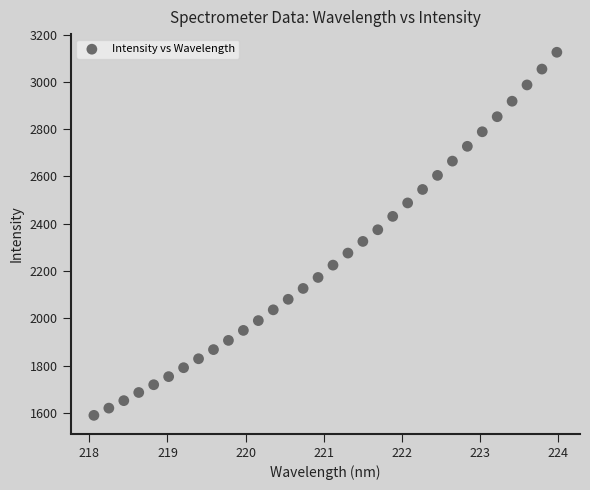

What is the range of Y values (max minus min)?

1535.7